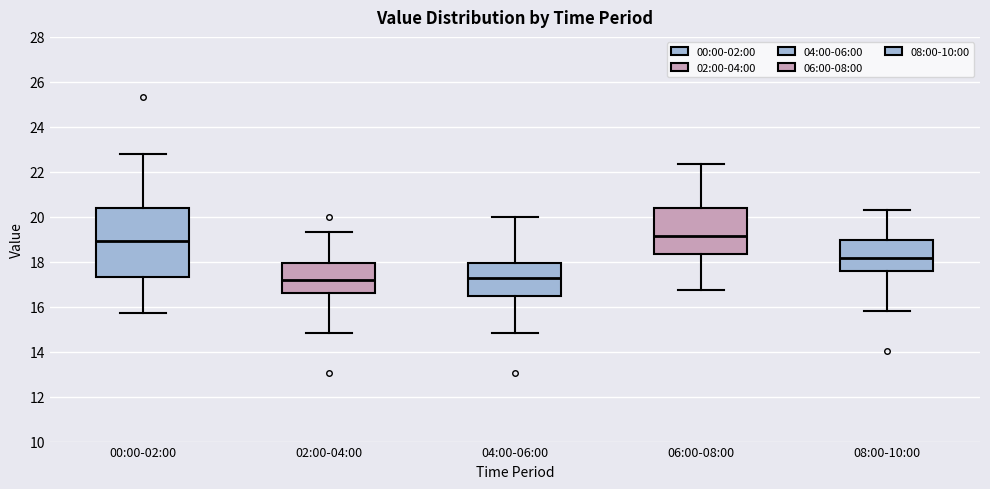

Which box is the tallest, from its lower edge to its upper edge?

00:00-02:00